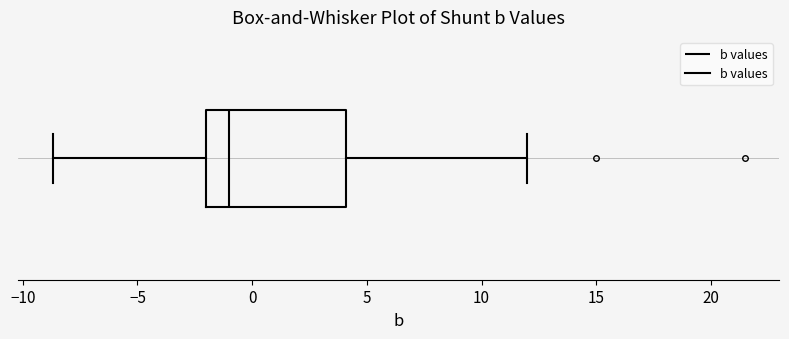

Where does the right whisker of the box end on the x-axis? The values are not printed on the chart, so give them approximately, as read against the axis.

12.0